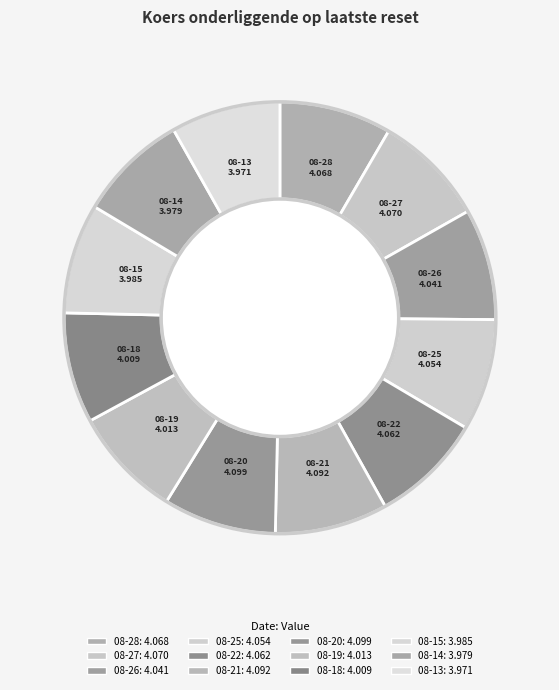

How many segments does this pie chart have?

12